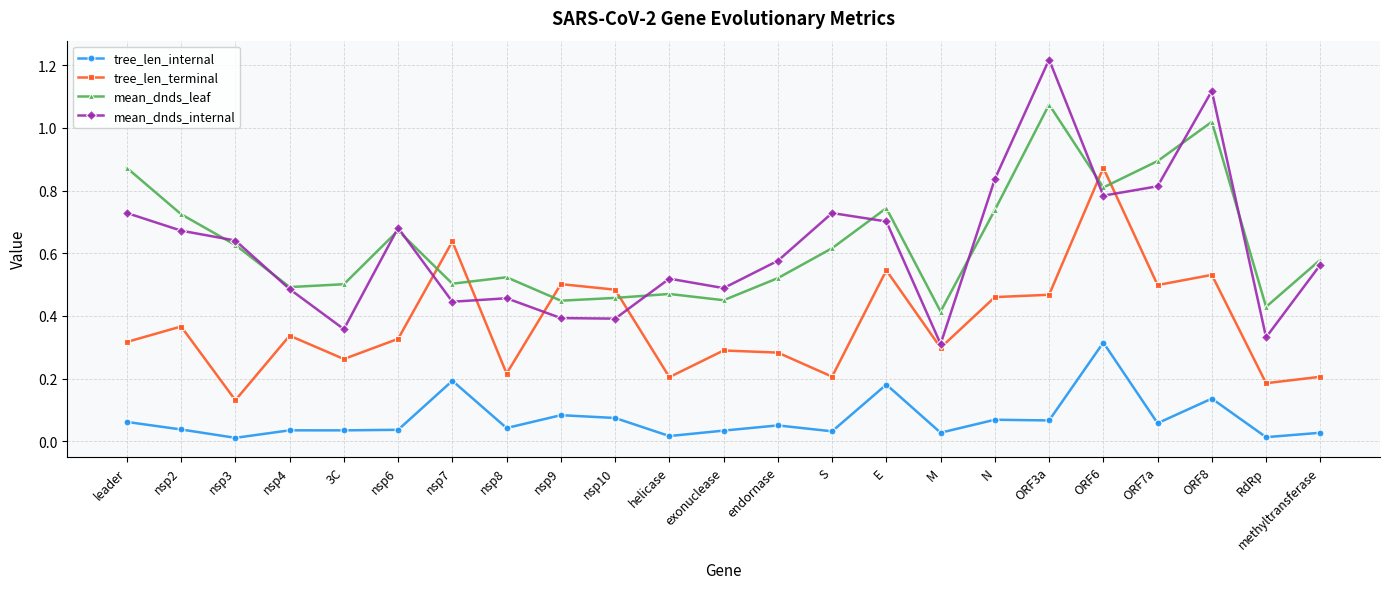

What position from the right is endornase?

11